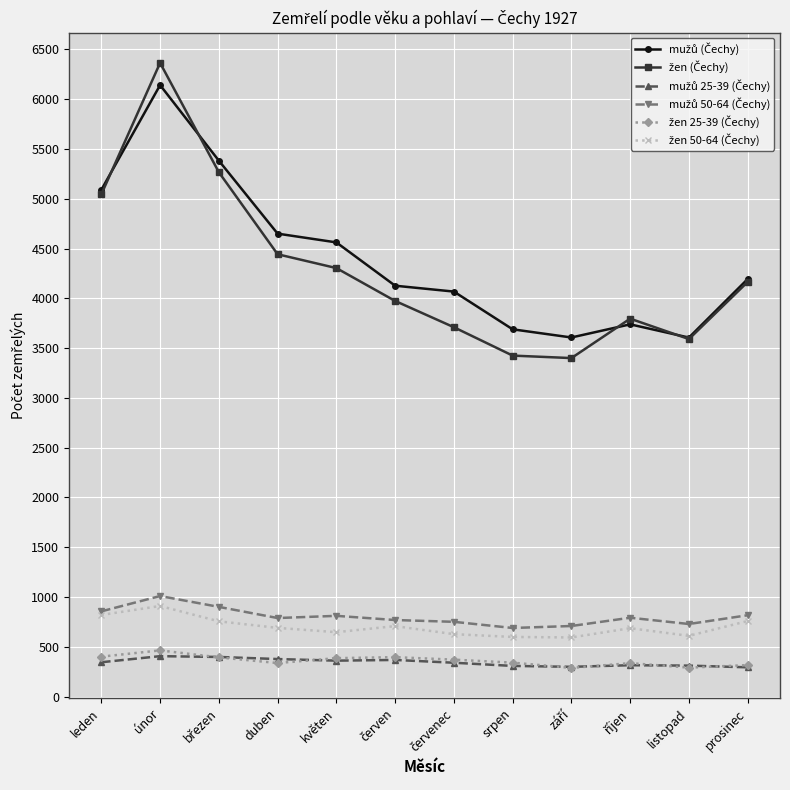

Does the chart have visible grid lines?

Yes